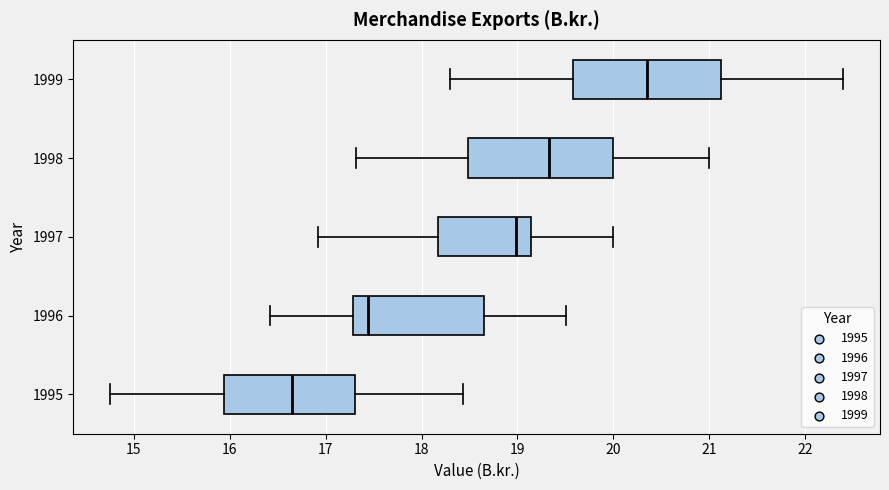

Where is the right edge of the box at y = 1998 on the x-axis? The values are not printed on the chart, so give them approximately, as read against the axis.

20.0